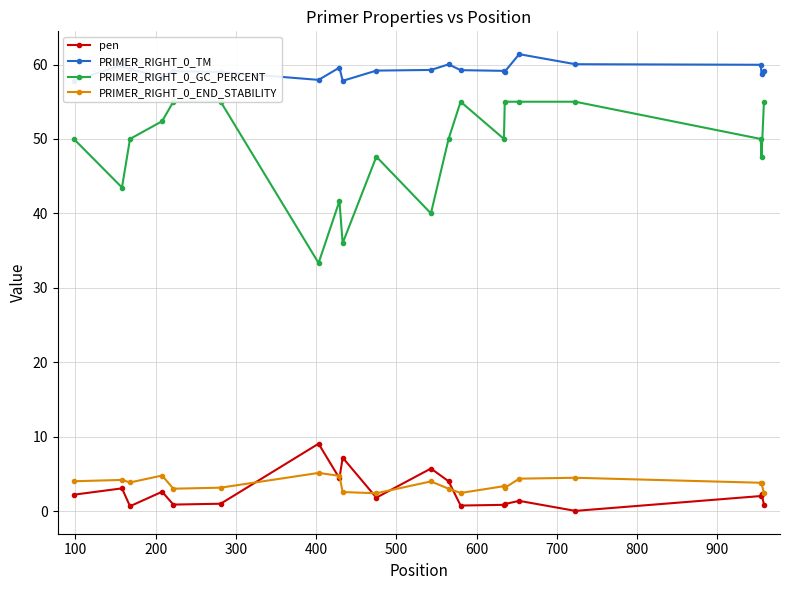

Reading right to left, transcribe all the data shown in this chart.

pen: 0.9	2.3	2.0	0.0	1.4	1.0	0.9	0.8	4.0	5.7	1.8	7.2	4.4	9.1	1.0	0.9	2.6	0.7	3.1	2.2
PRIMER_RIGHT_0_TM: 59.1	58.7	60.0	60.0	61.4	59.0	59.1	59.2	60.0	59.3	59.2	57.8	59.6	57.9	59.0	59.1	58.4	59.3	59.9	57.8
PRIMER_RIGHT_0_GC_PERCENT: 55.0	47.6	50.0	55.0	55.0	55.0	50.0	55.0	50.0	40.0	47.6	36.0	41.7	33.3	55.0	55.0	52.4	50.0	43.5	50.0
PRIMER_RIGHT_0_END_STABILITY: 2.4	3.7	3.8	4.5	4.4	3.1	3.4	2.5	3.0	4.0	2.4	2.6	4.8	5.1	3.2	3.0	4.8	3.9	4.2	4.0